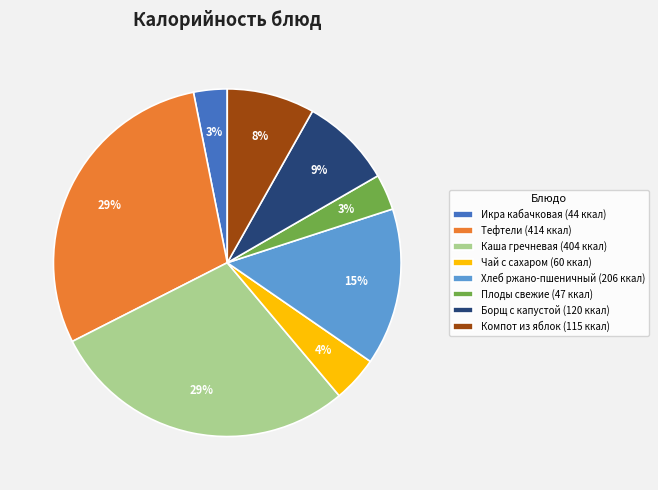

How many slices are in this pie chart?

8